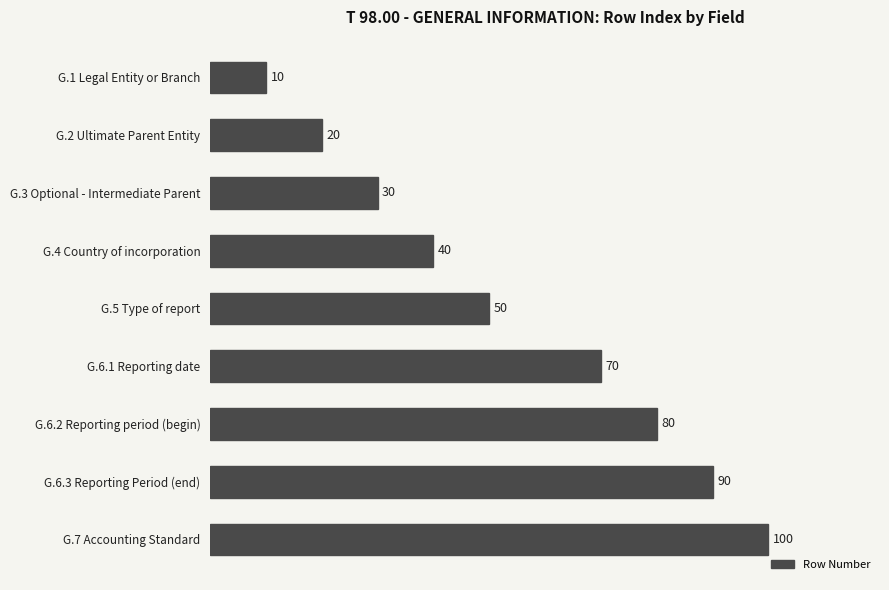

What is the change in value from G.3 Optional - Intermediate Parent to G.6.2 Reporting period (begin)?

+50